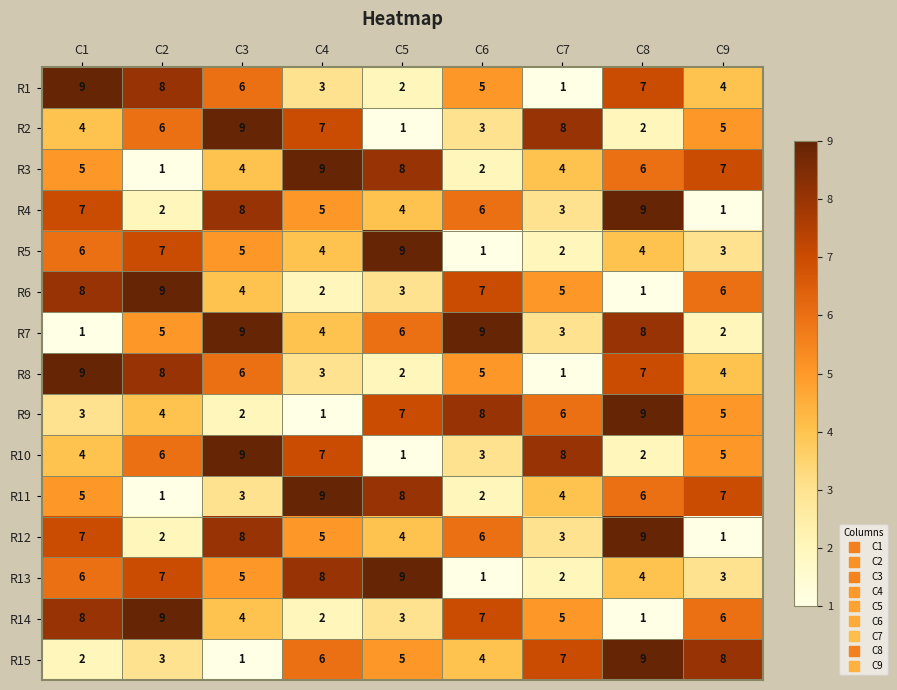

What is the greatest value displayed?

9